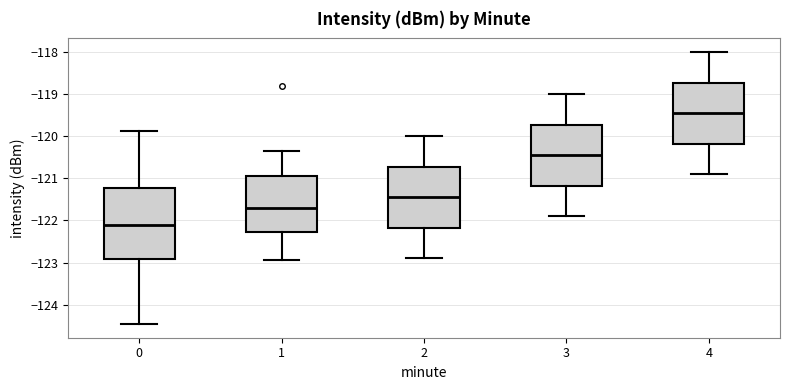

Comparing the boxes themselves (not the whiskers), which one is the tallest?

0